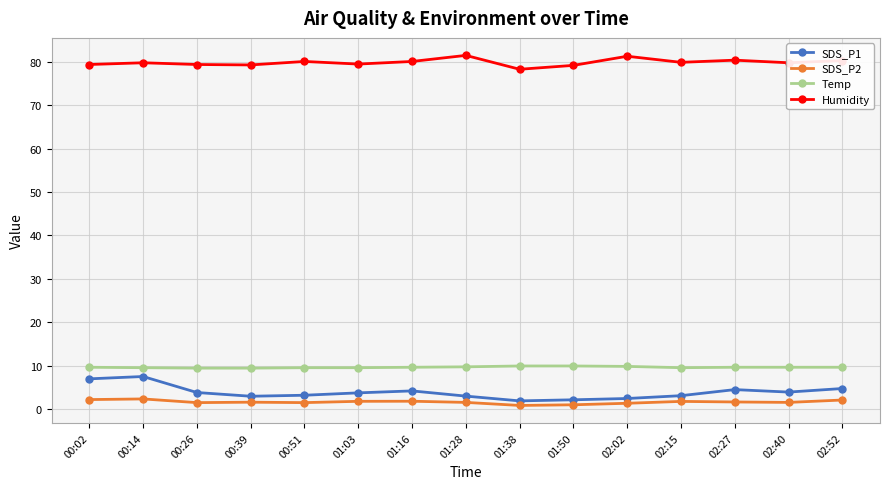

True or false: SDS_P1 has more than 0 interior local peaks.

True